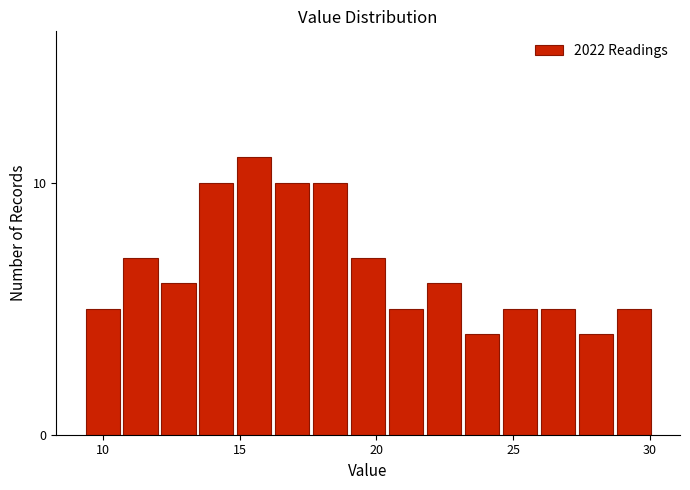

Around what value on the x-axis is the tallest bar? Give the approximate position of its centre, as read against the axis.

15.5